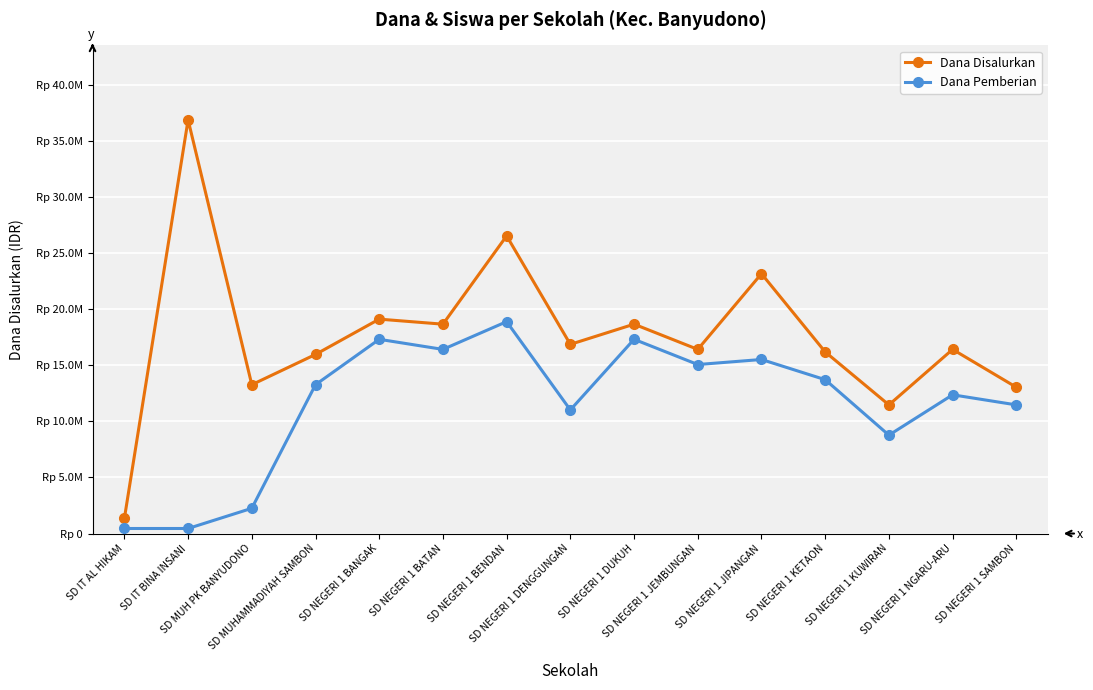

Is this an area chart (filled region under the line)?

No